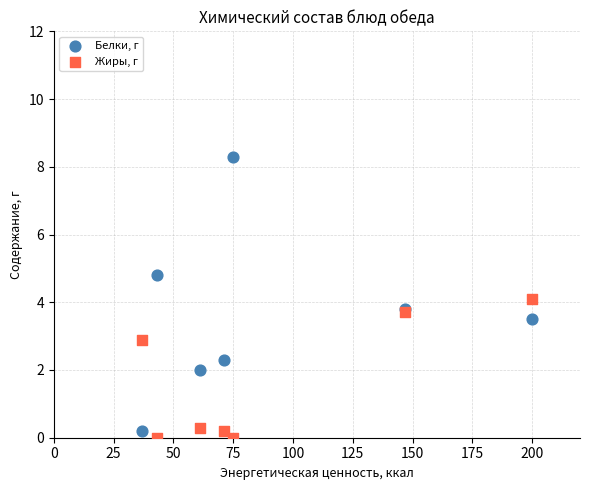

What are all the series names shown in the legend?

Белки, г, Жиры, г